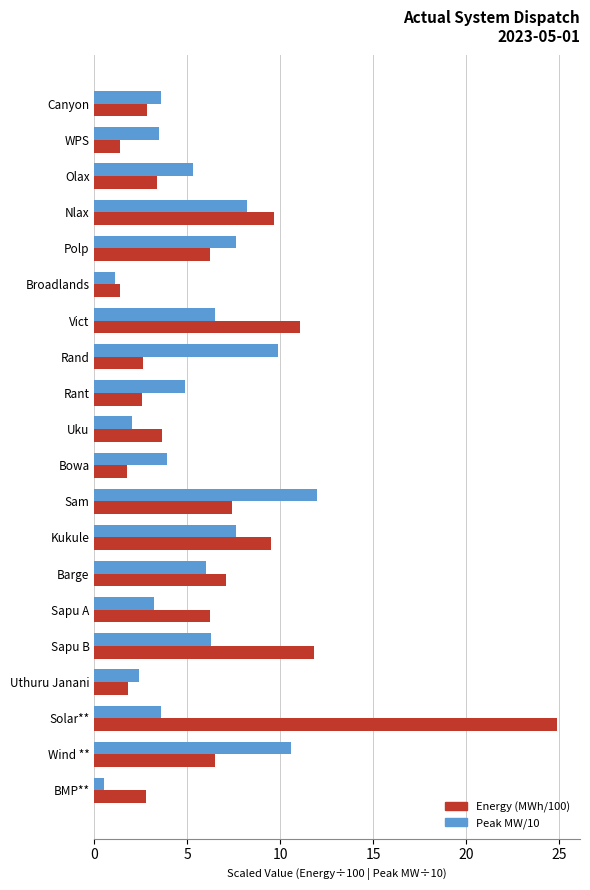

Which series has the widest spread of values?

Energy (MWh/100)